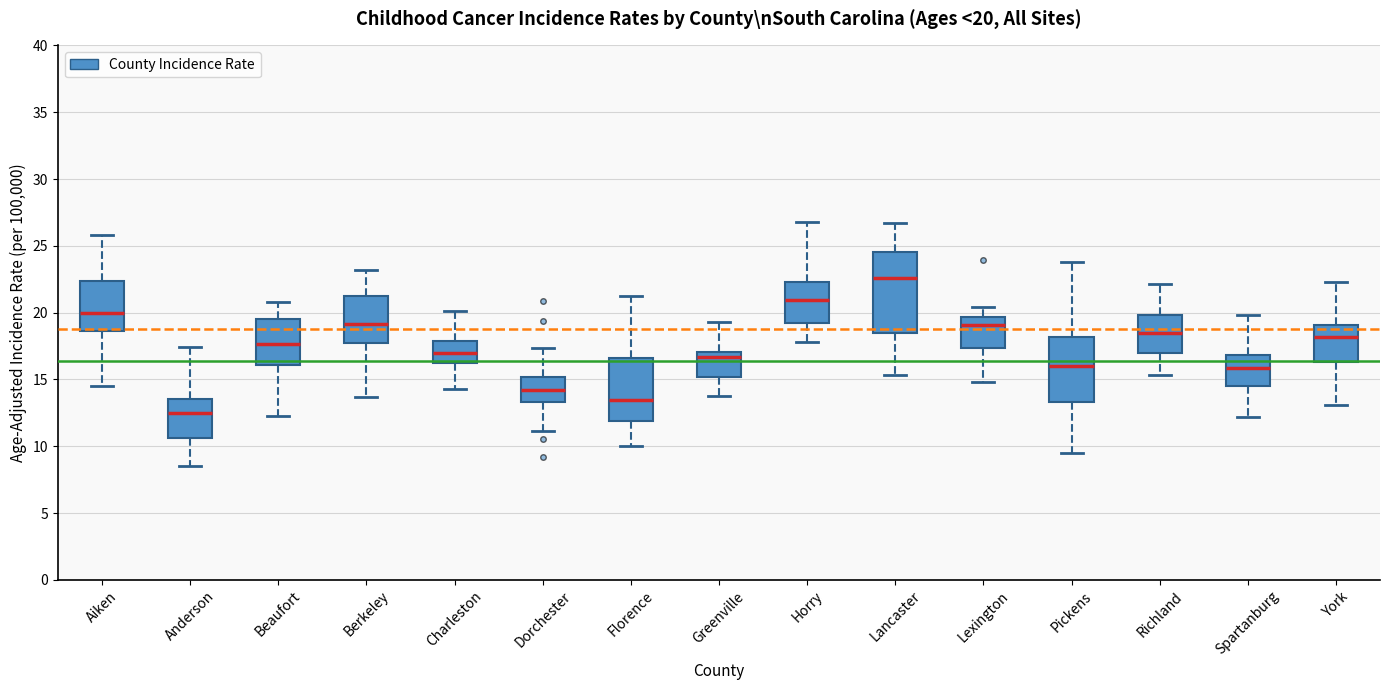

Comparing the boxes themselves (not the whiskers), which one is the tallest?

Lancaster